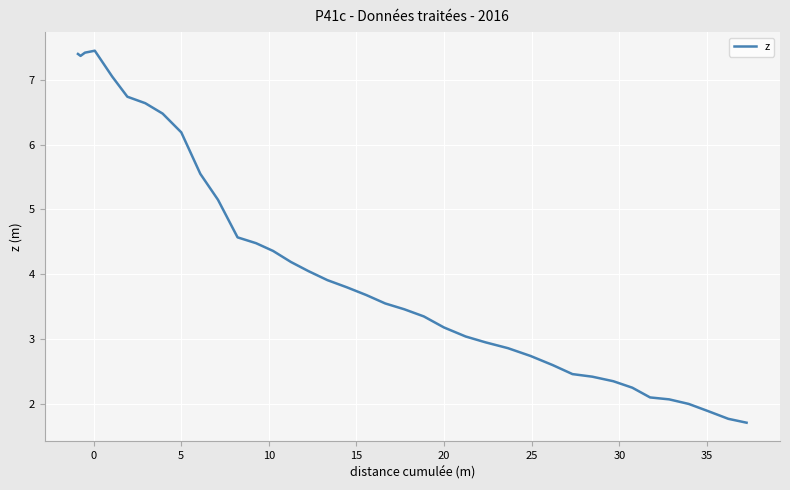

What is the greatest value displayed?

7.5